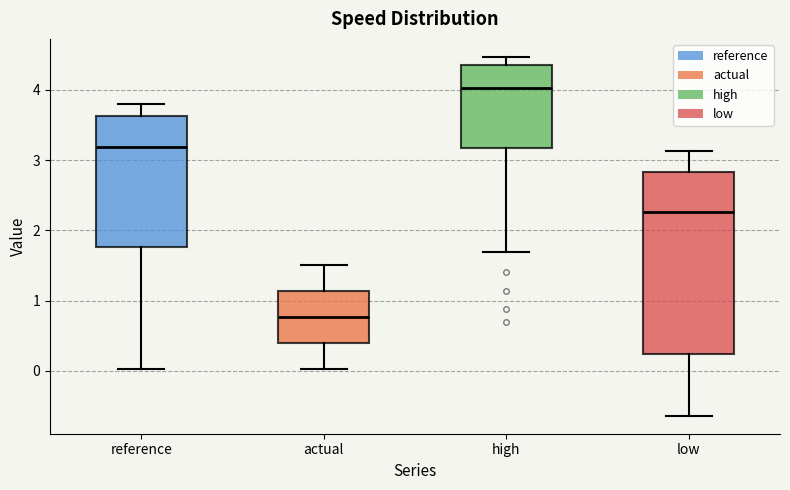

Reading left to right, transcribe this box plot: for each box, give where its median line is, the range the box spans, and where its two whiskers end, as read against the y-axis. The values are not printed on the chart, so give them approximately, as read against the axis.

reference: median 3.2, box 1.8 to 3.6, whiskers 0.0 to 3.8
actual: median 0.8, box 0.4 to 1.1, whiskers 0.0 to 1.5
high: median 4.0, box 3.2 to 4.3, whiskers 1.7 to 4.5
low: median 2.3, box 0.2 to 2.8, whiskers -0.6 to 3.1